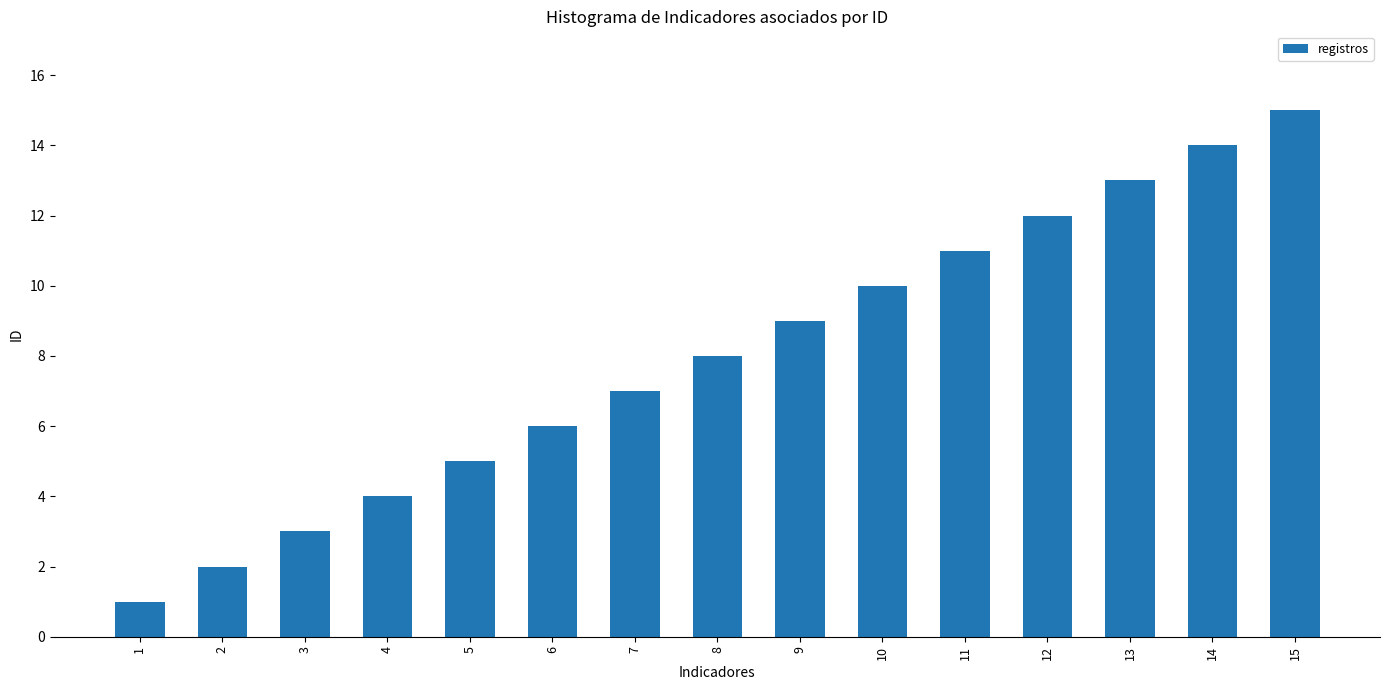

Rank the categories by value from highest to lowest.

15, 14, 13, 12, 11, 10, 9, 8, 7, 6, 5, 4, 3, 2, 1